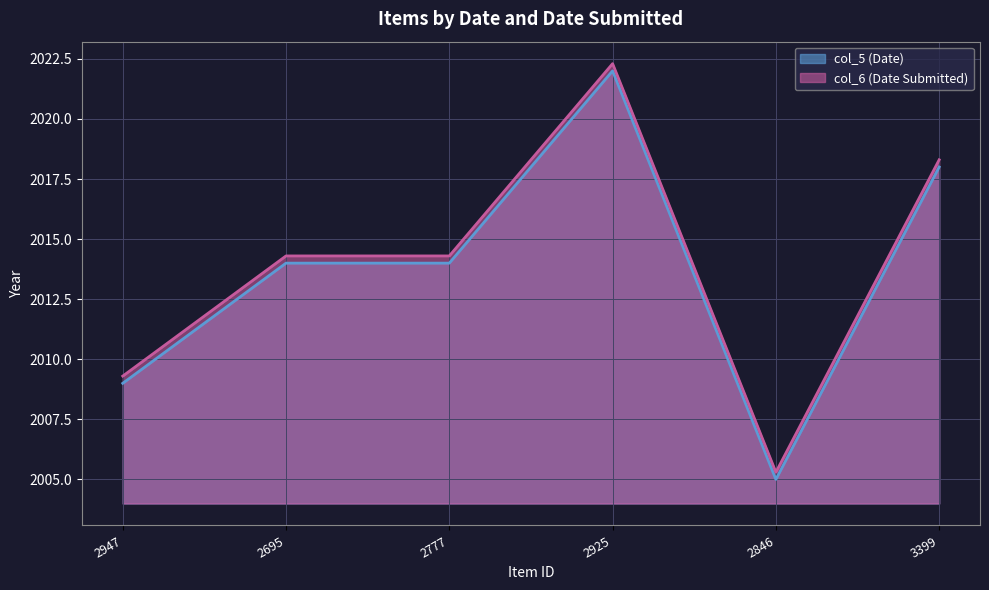

What are all the series names shown in the legend?

col_5 (Date), col_6 (Date Submitted)